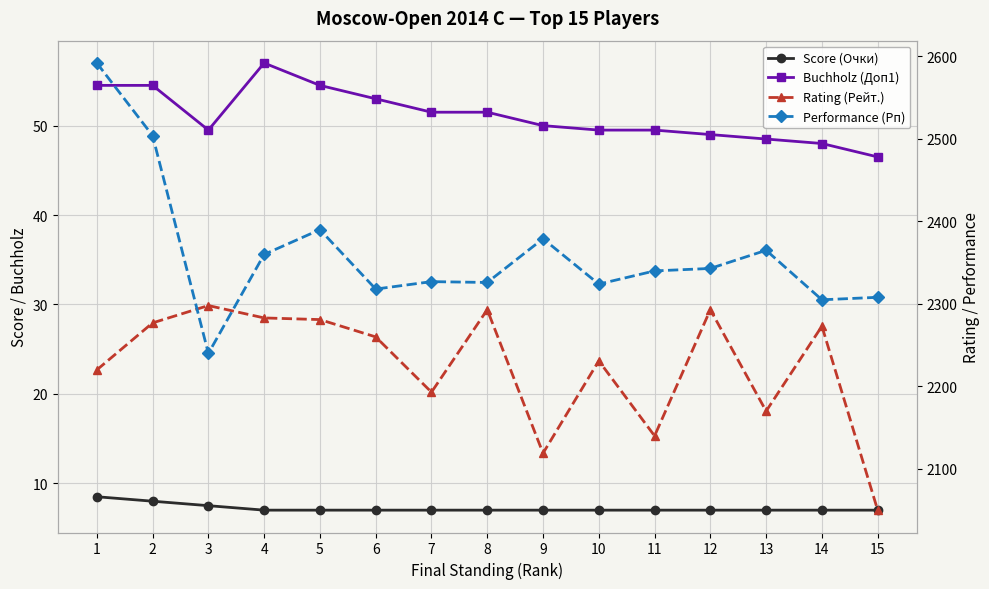

What is the maximum value shown in the chart?

2592.0